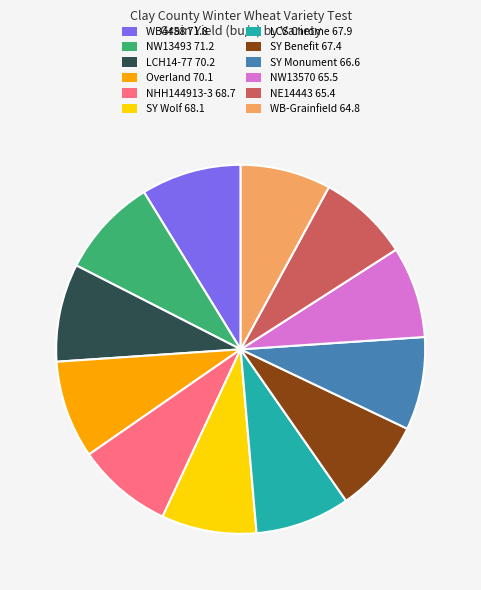

How many slices are in this pie chart?

12